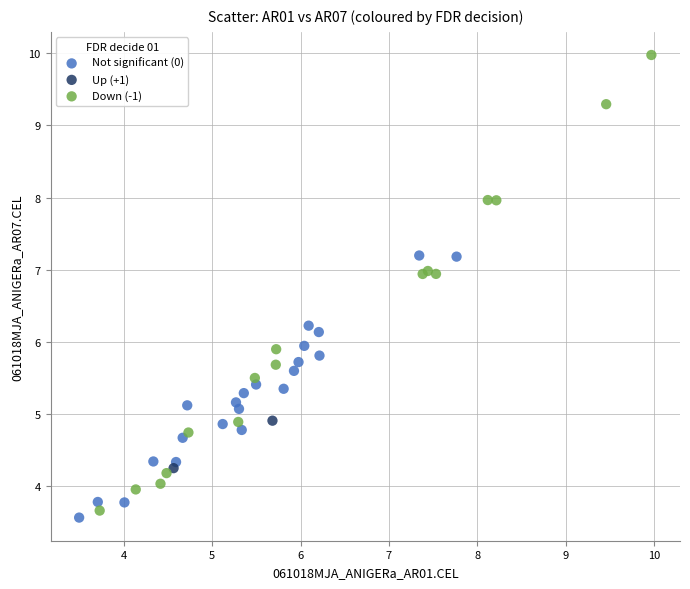

Which series reaches the maximum Y coordinate?

Down (-1)